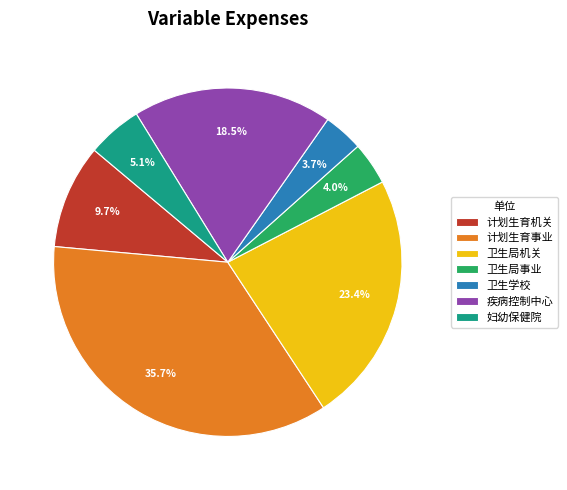

Does any single category account for the majority?

No